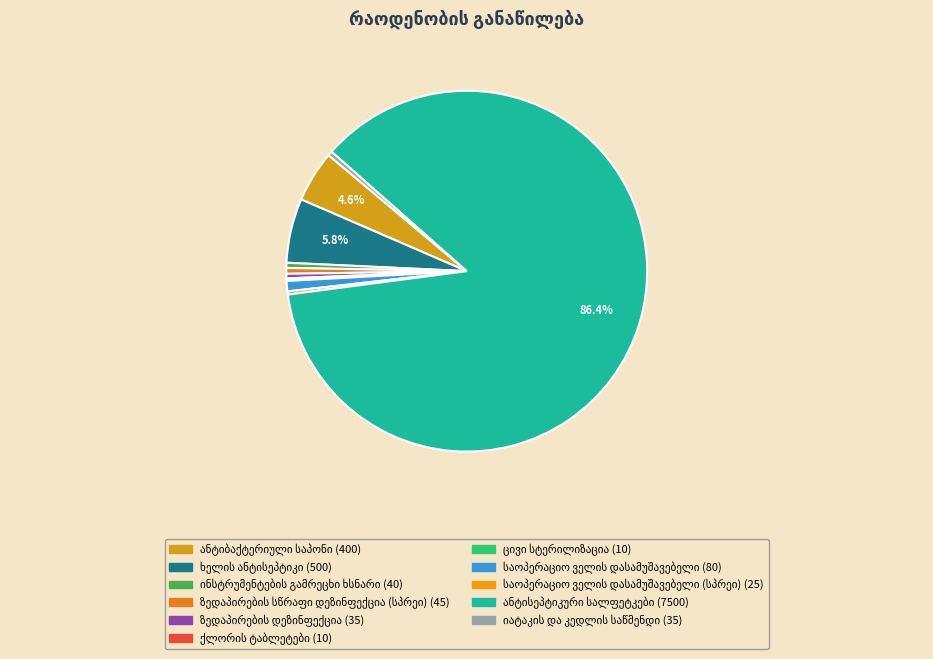

What percentage is the ზედაპირების სწრაფი დეზინფექცია (სპრეი) slice, to the nearest percent?

1%